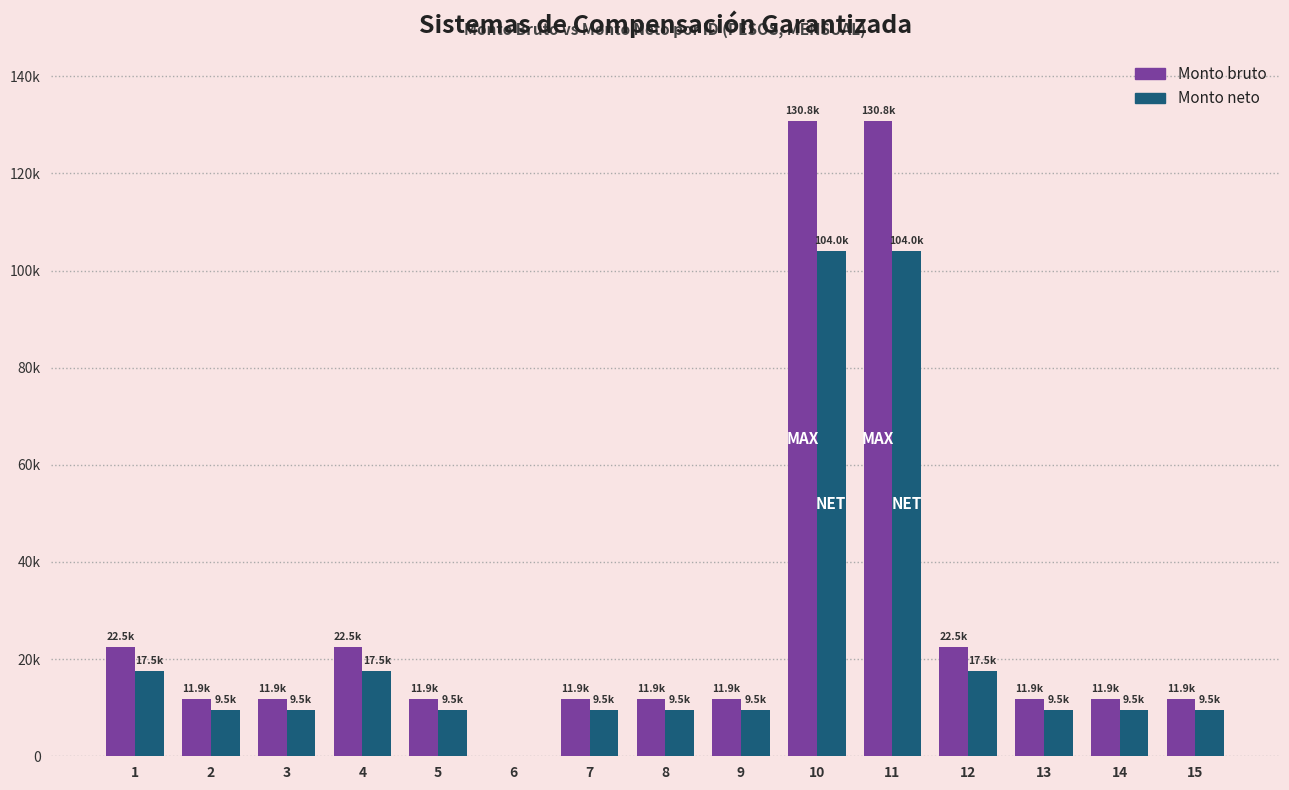

List the series in order of their peak value, lowest first.

Monto neto, Monto bruto